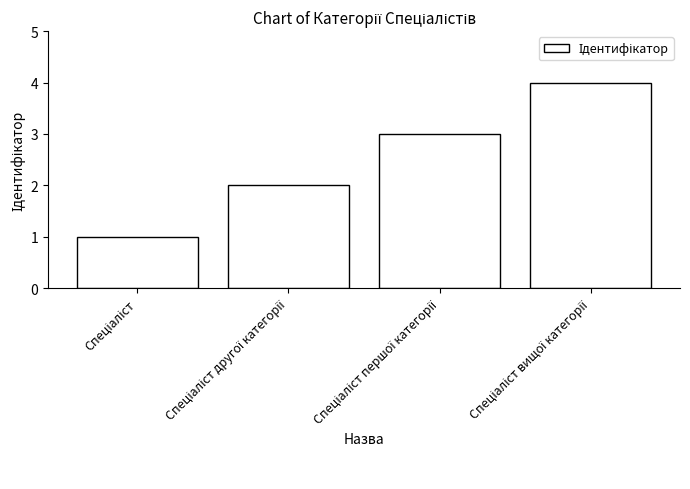

What is the sum of all values?

10